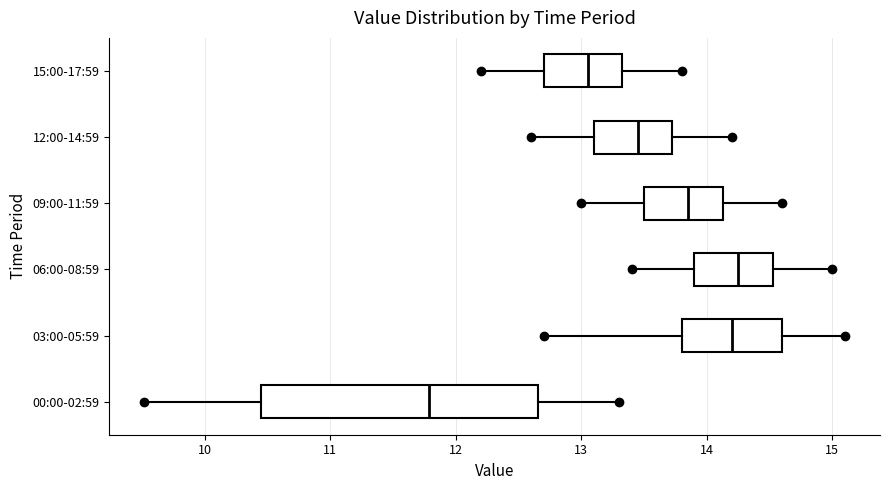

Reading bottom to top, transcribe this box plot: for each box, give where its median line is, the range the box spans, and where its two whiskers end, as read against the x-axis. The values are not printed on the chart, so give them approximately, as read against the axis.

00:00-02:59: median 11.8, box 10.4 to 12.7, whiskers 9.5 to 13.3
03:00-05:59: median 14.2, box 13.8 to 14.6, whiskers 12.7 to 15.1
06:00-08:59: median 14.3, box 13.9 to 14.5, whiskers 13.4 to 15.0
09:00-11:59: median 13.9, box 13.5 to 14.1, whiskers 13.0 to 14.6
12:00-14:59: median 13.5, box 13.1 to 13.7, whiskers 12.6 to 14.2
15:00-17:59: median 13.1, box 12.7 to 13.3, whiskers 12.2 to 13.8